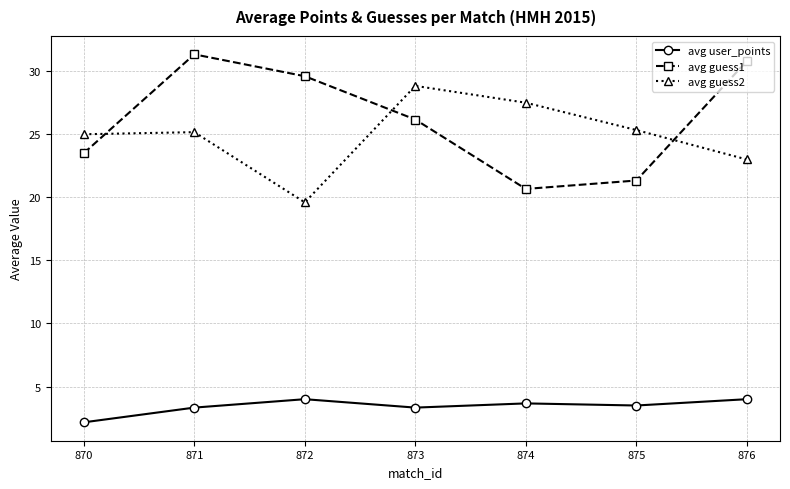

Count the number of data series in this chart.

3